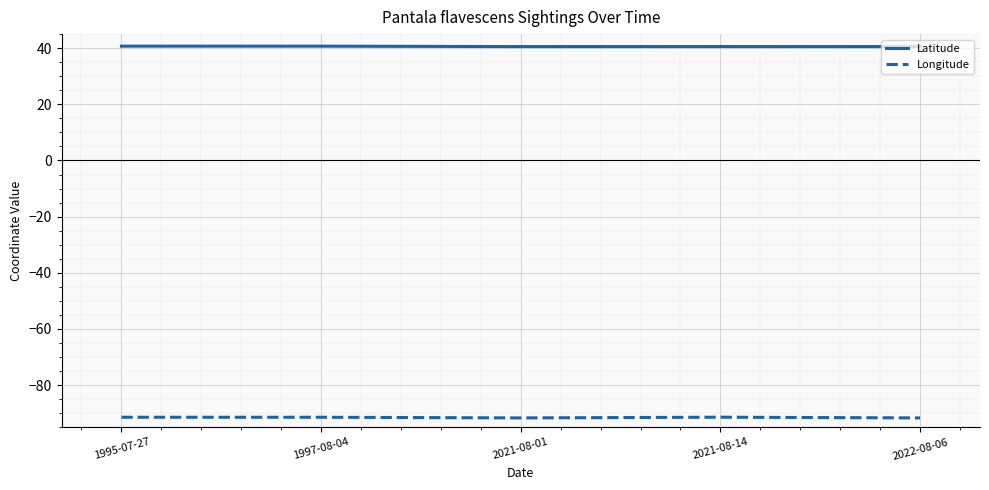

What position from the right is 1995-07-27?

5